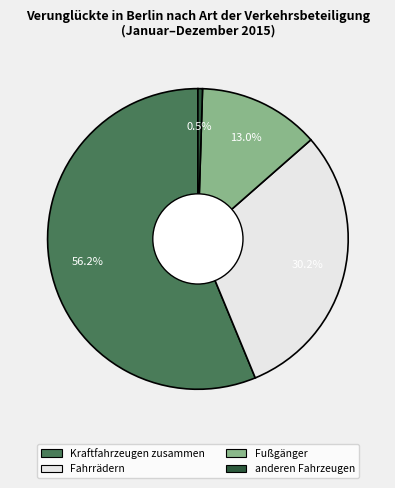

Which slice is the smallest?

anderen Fahrzeugen